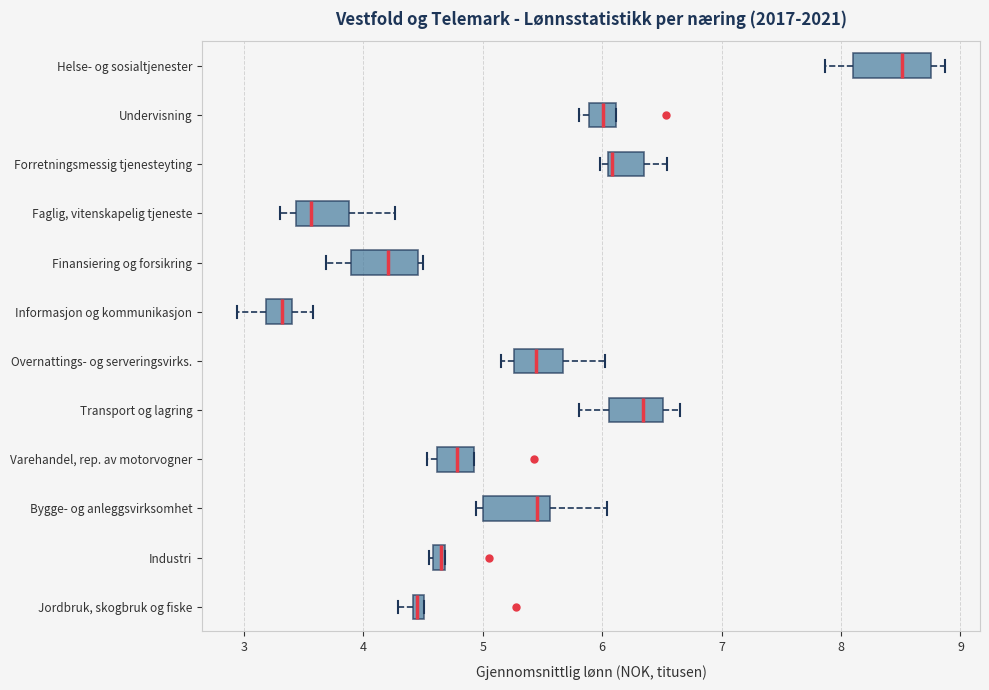

Where does the right whisker of the box for Helse- og sosialtjenester end on the x-axis? The values are not printed on the chart, so give them approximately, as read against the axis.

8.9